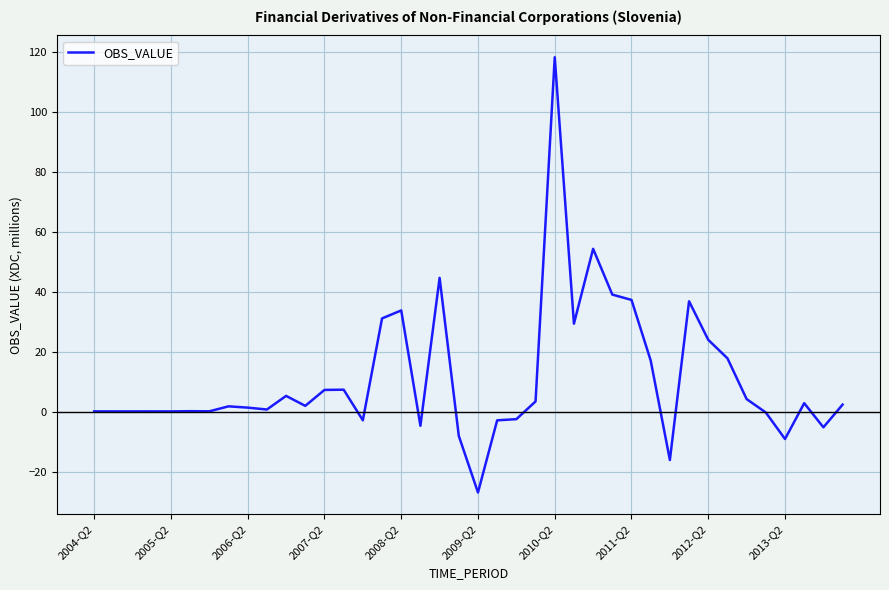

What is the difference between the maximum and minimum values?

145.4